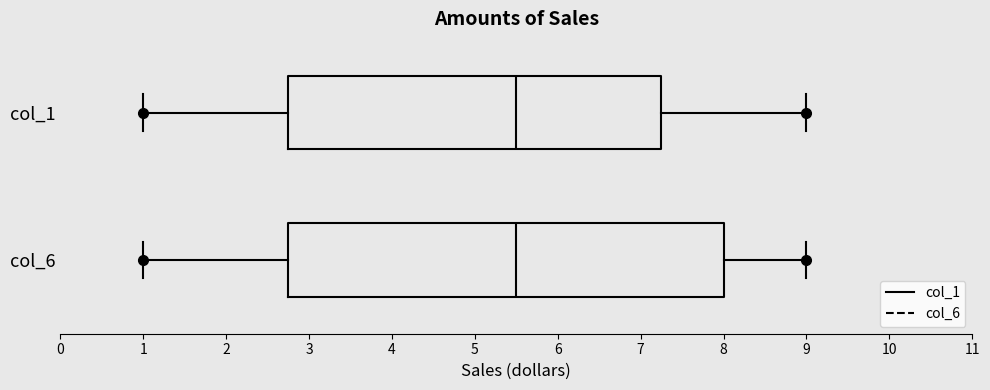

Which box is the widest, from its left edge to its right edge?

col_6